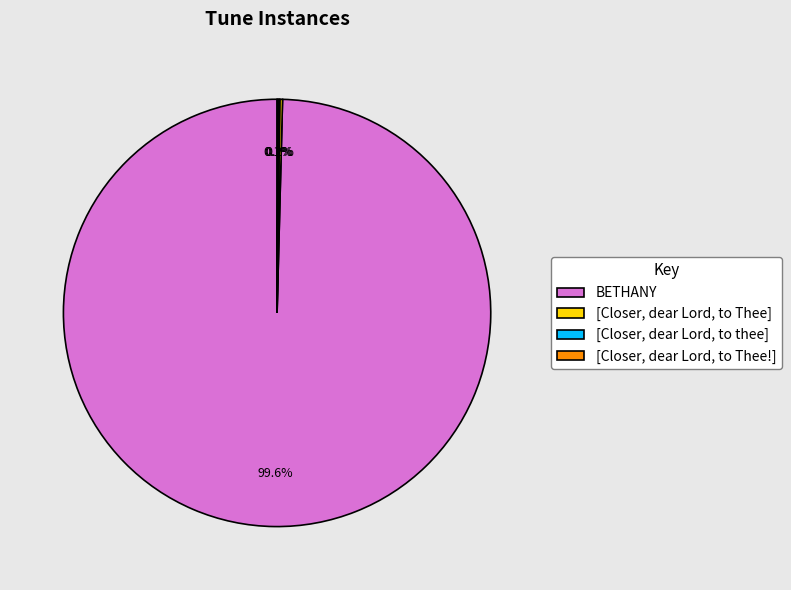

What percentage is NOT represented by BETHANY?

0.4%